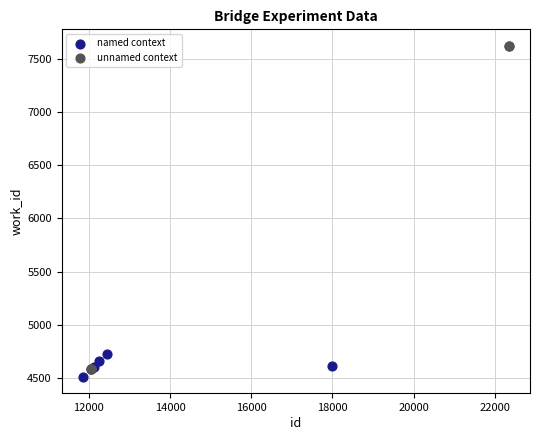

Which series contains the lowest Y value?

named context